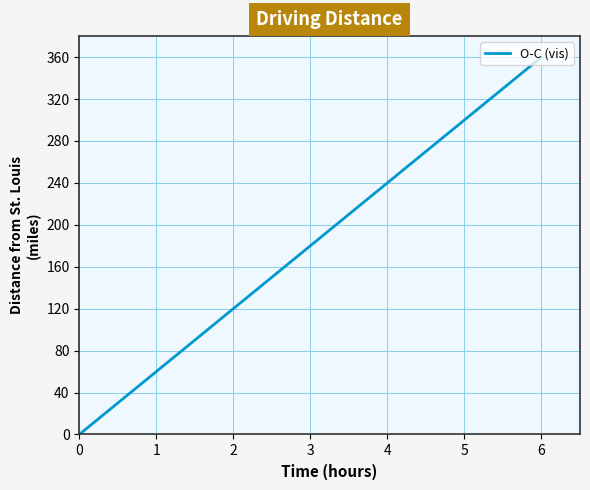

What is the difference between the maximum and minimum values?

360.0